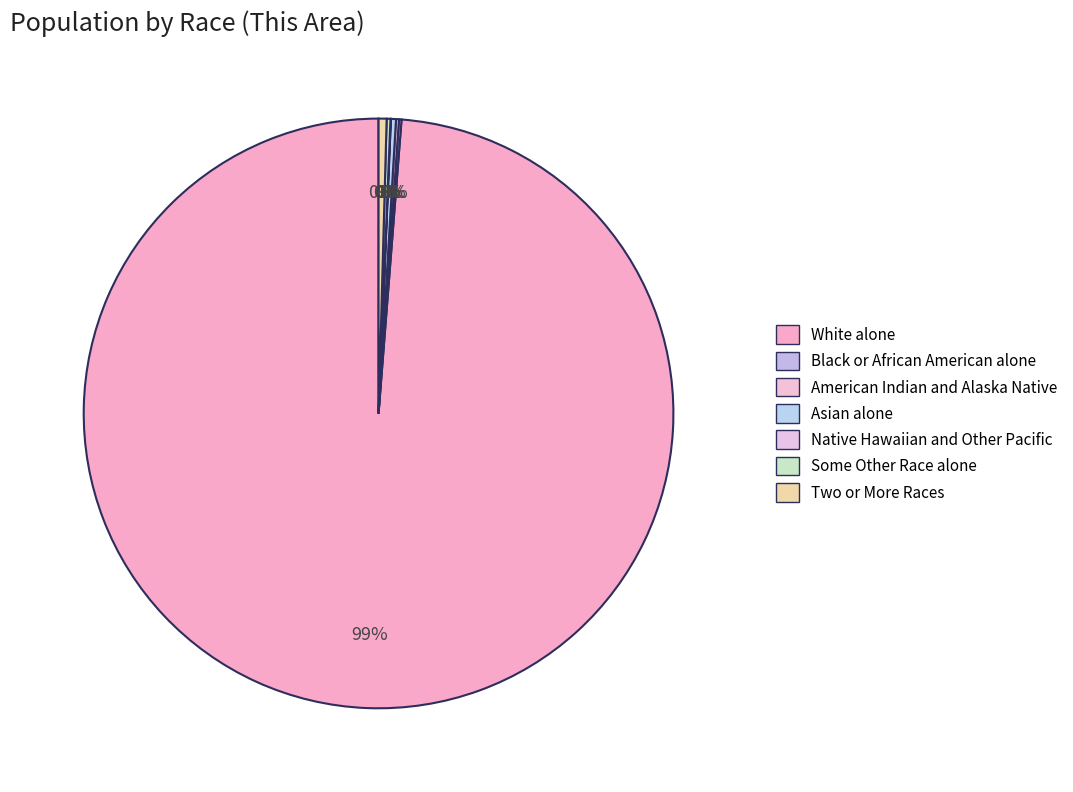

What is the smallest slice in the pie chart?

Native Hawaiian and Other Pacific